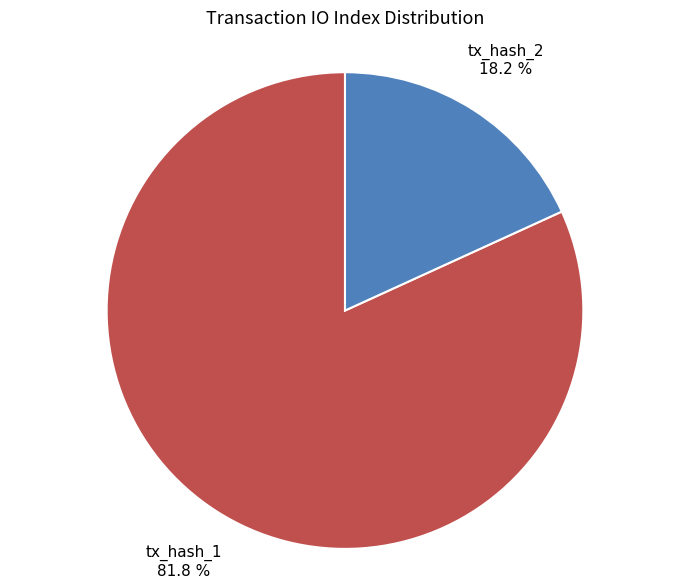

What percentage is the tx_hash_2 slice, to the nearest percent?

18%